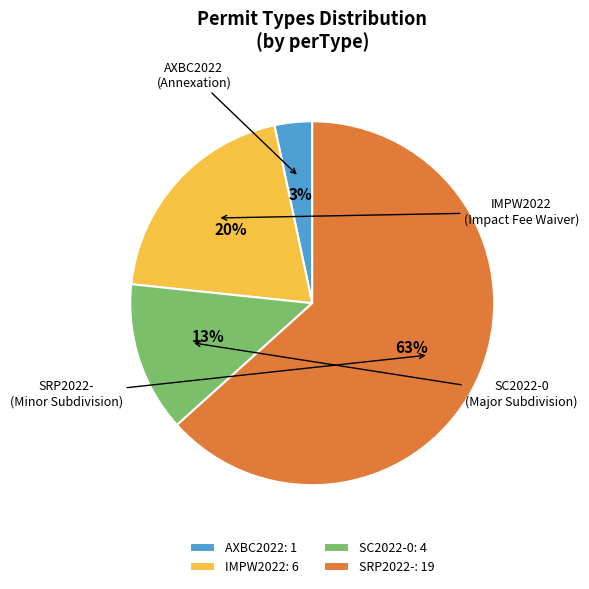

Between IMPW2022: 6 and AXBC2022: 1, which is larger?

IMPW2022: 6